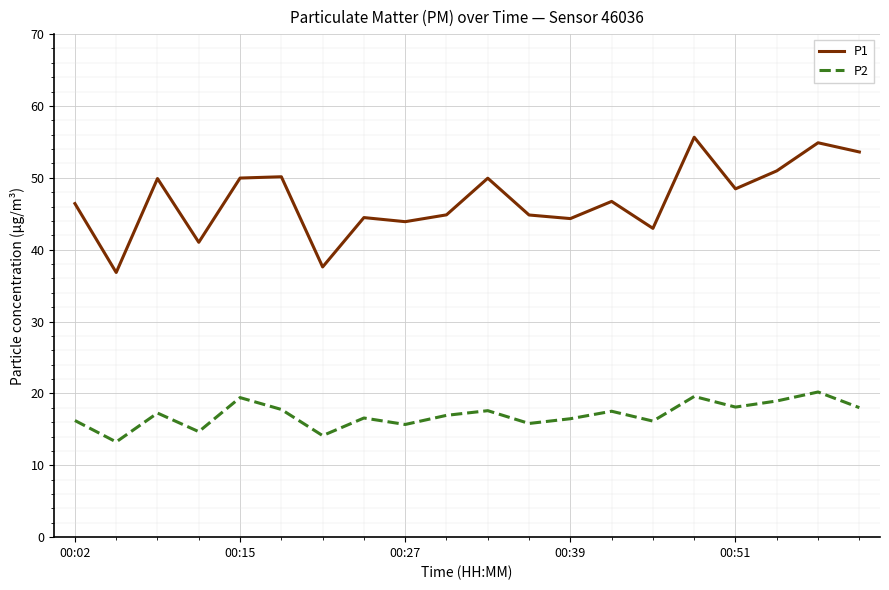

True or false: P1 and P2 intersect in this chart.

False